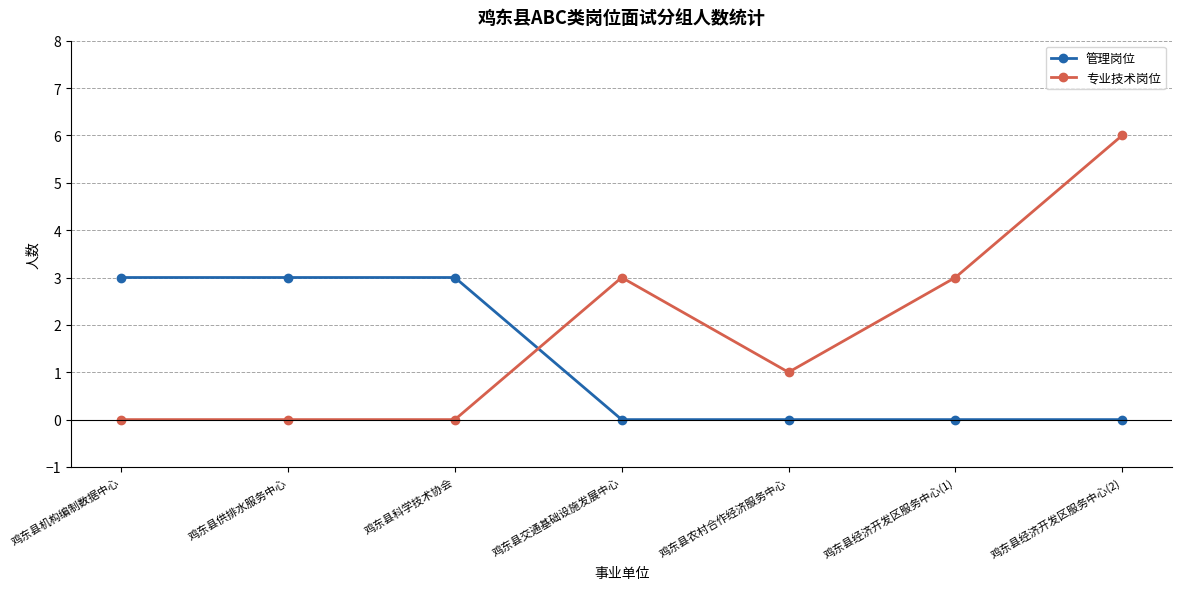

How many 管理岗位 values are between 0 and 3?

7